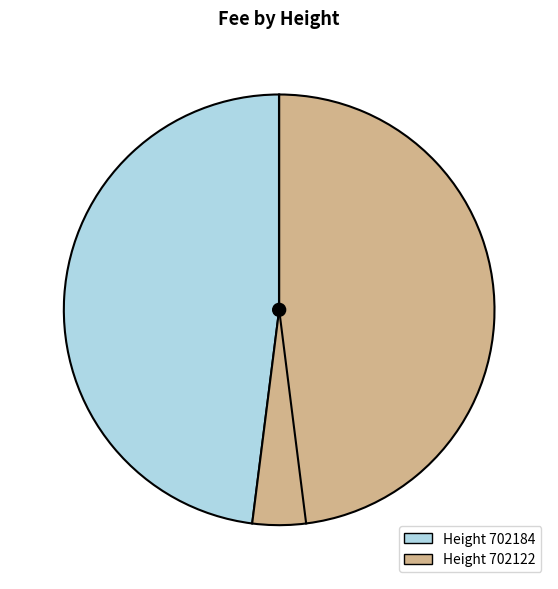

Is there any slice that represents more than half of the pie?

Yes